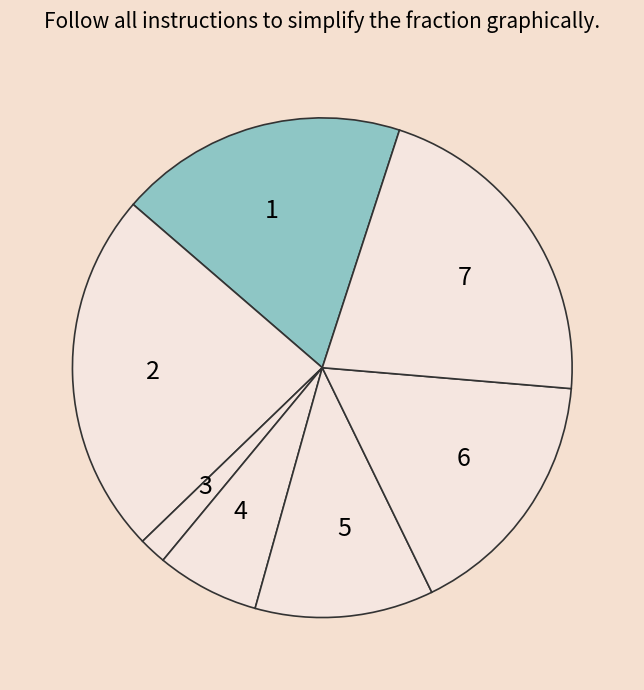

Which has a higher value, 5 or 4?

5